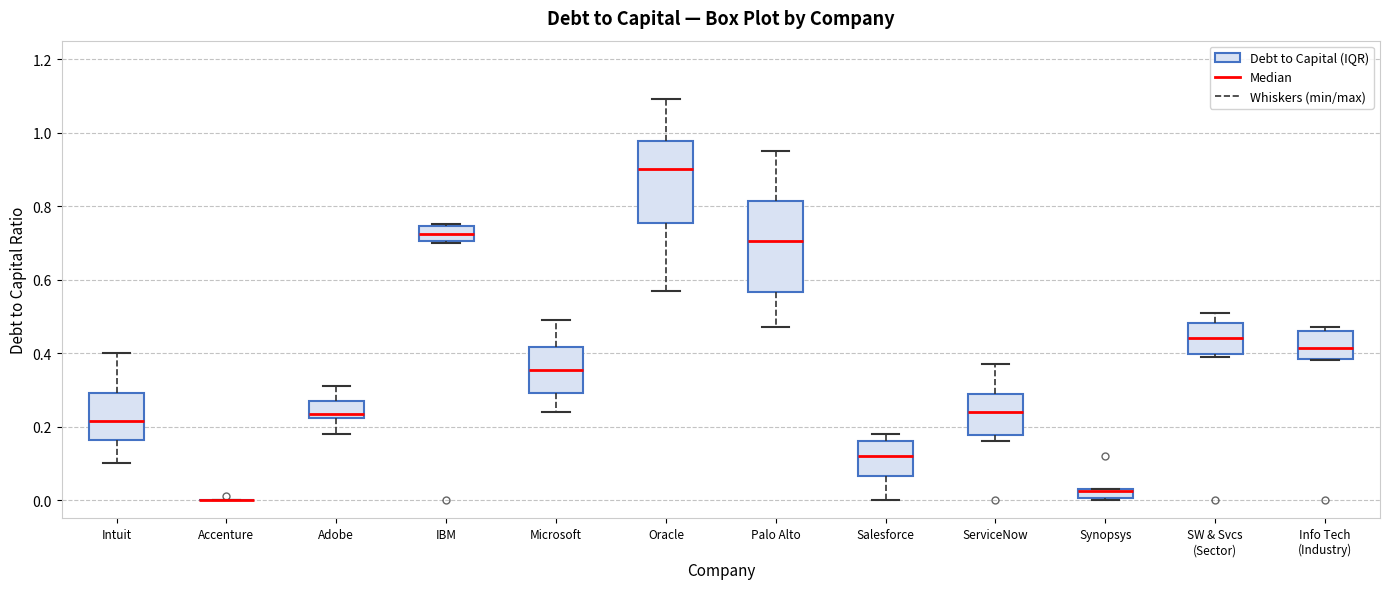

Which box is the tallest, from its lower edge to its upper edge?

Palo Alto